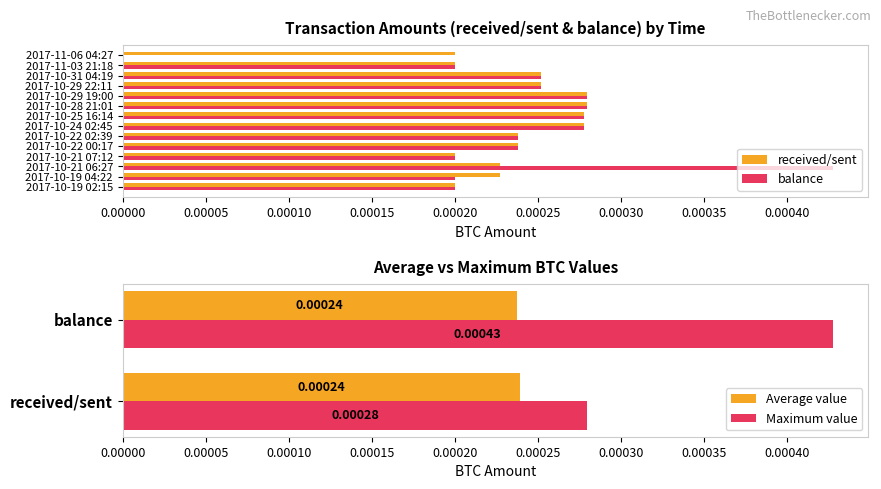

Between 2017-10-21 06:27 and 2017-11-03 21:18, which series saw the biggest shift?

balance